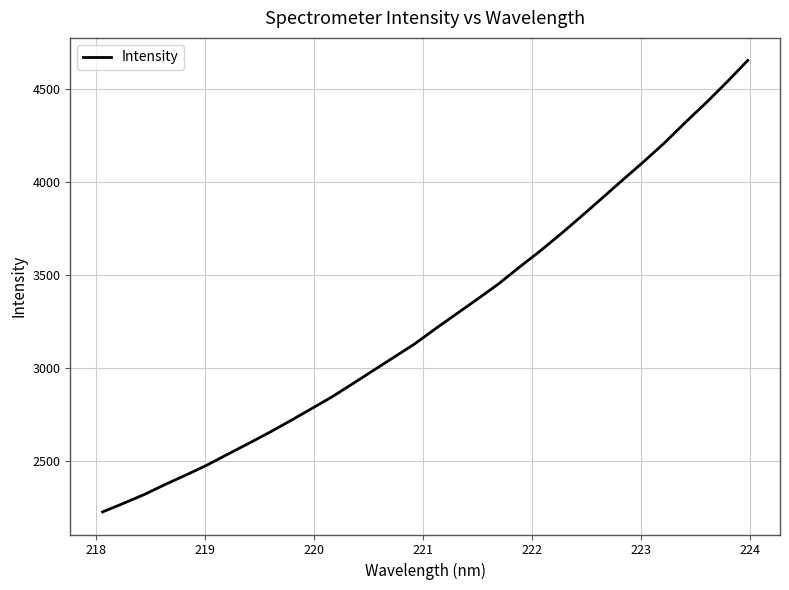

What is the minimum value shown in the chart?

2224.7